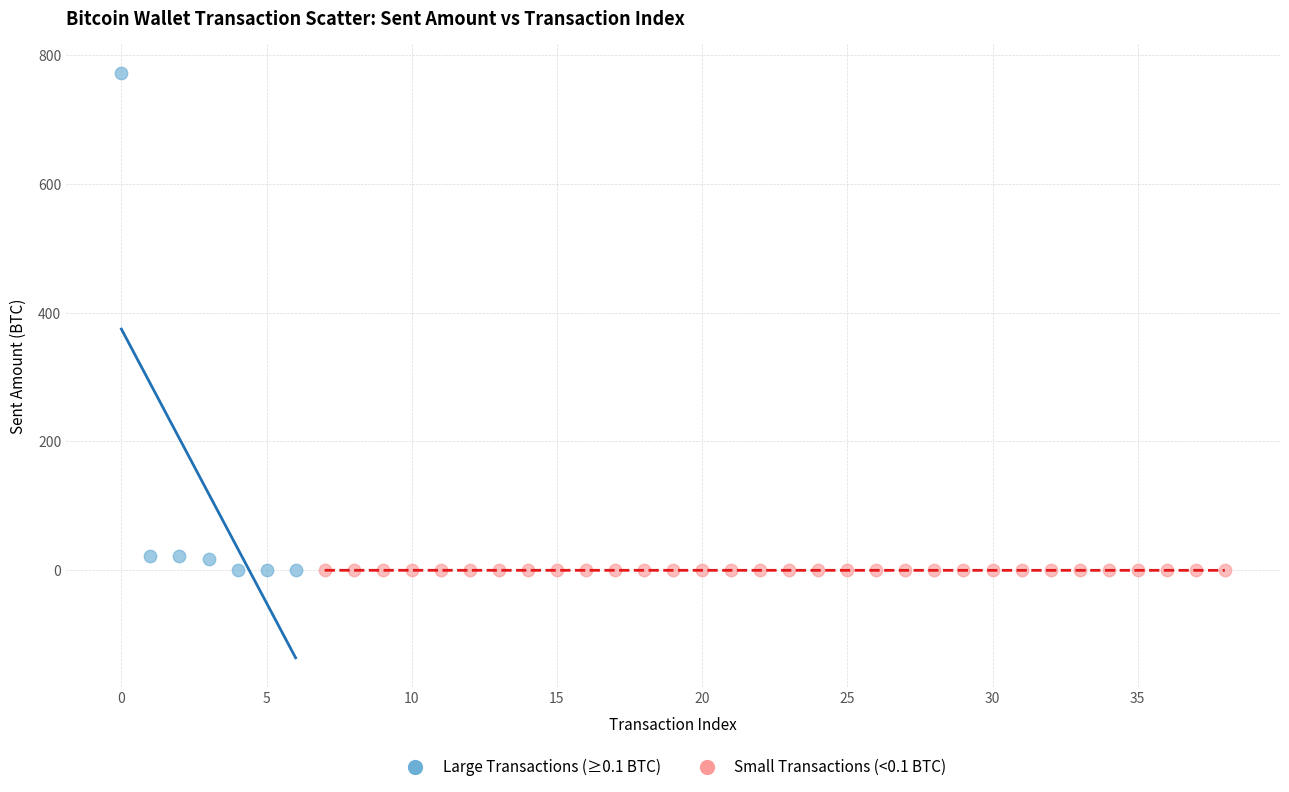

What are all the series names shown in the legend?

Large Transactions (≥0.1 BTC), Small Transactions (<0.1 BTC)